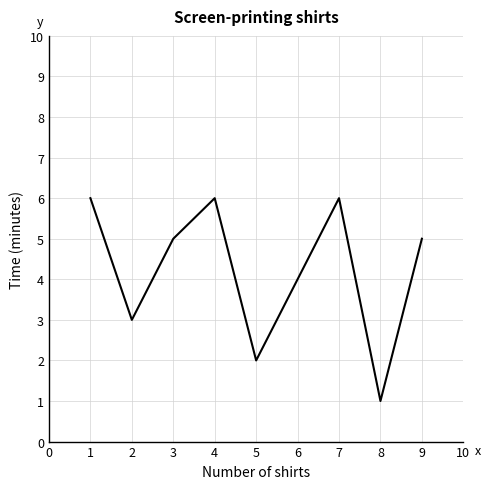

True or false: there are more than 2 points higher than both neighbors.

False